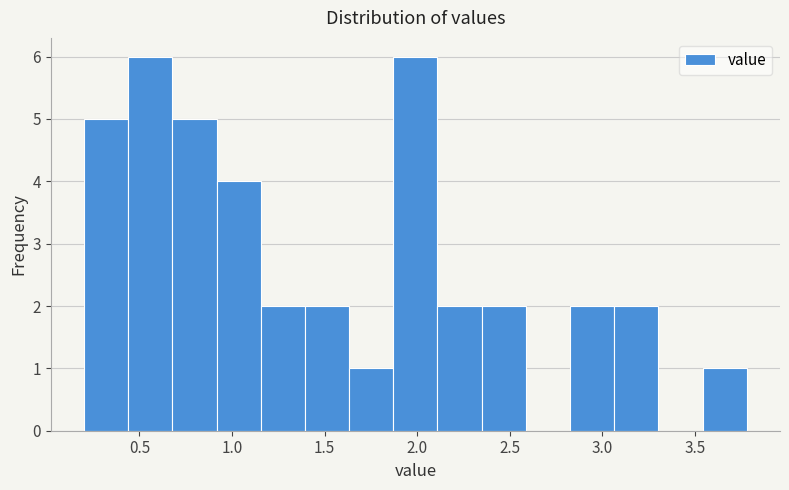

Reading left to right, list every bar in this chart as the range it spans on the x-axis followed by its height. Neither the bar edges nor the heights are printed on the chart, so give them approximately, as read against the axes.

0.20 to 0.45: 5
0.45 to 0.70: 6
0.70 to 0.90: 5
0.90 to 1.15: 4
1.15 to 1.40: 2
1.40 to 1.65: 2
1.65 to 1.85: 1
1.85 to 2.10: 6
2.10 to 2.35: 2
2.35 to 2.60: 2
2.60 to 2.85: 0
2.85 to 3.05: 2
3.05 to 3.30: 2
3.30 to 3.55: 0
3.55 to 3.80: 1